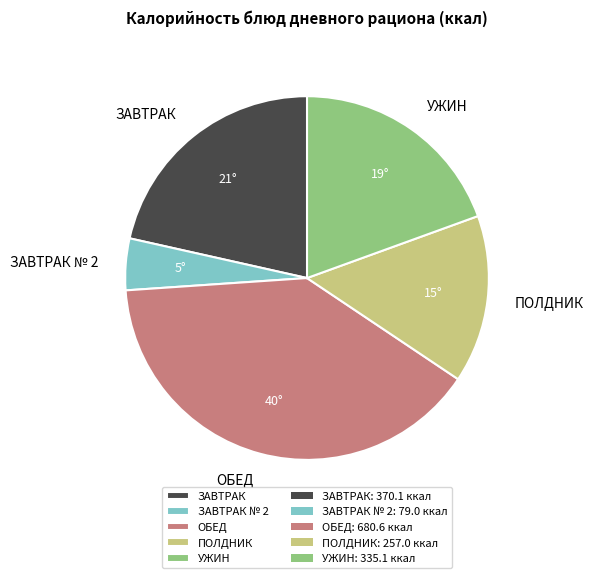

Is it true that ПОЛДНИК is 15% of the pie?

True